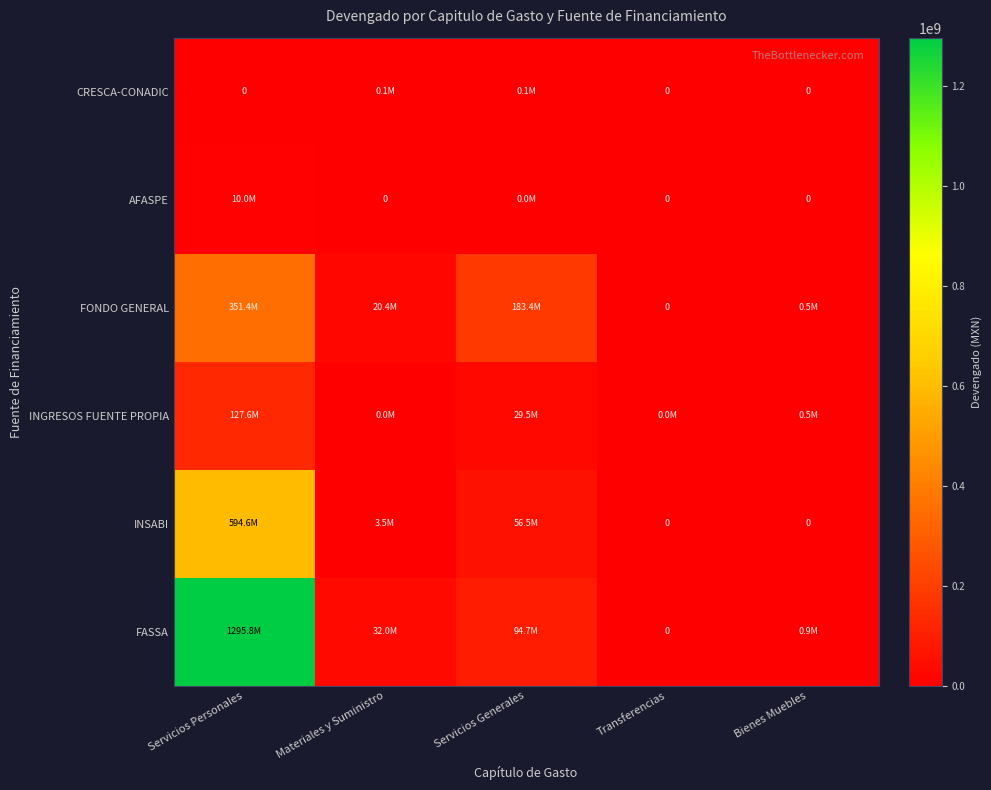

The value of FASSA at Servicios Generales is 168929597.0. True or false?

False